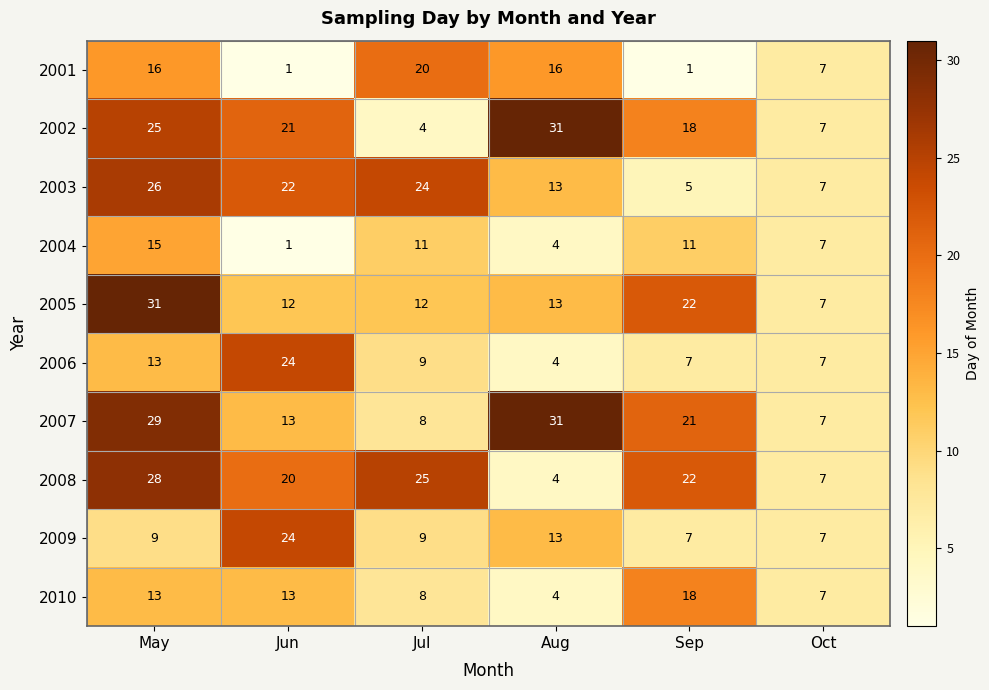

List the labels in order of 2002 value, smallest first.

Jul, Oct, Sep, Jun, May, Aug